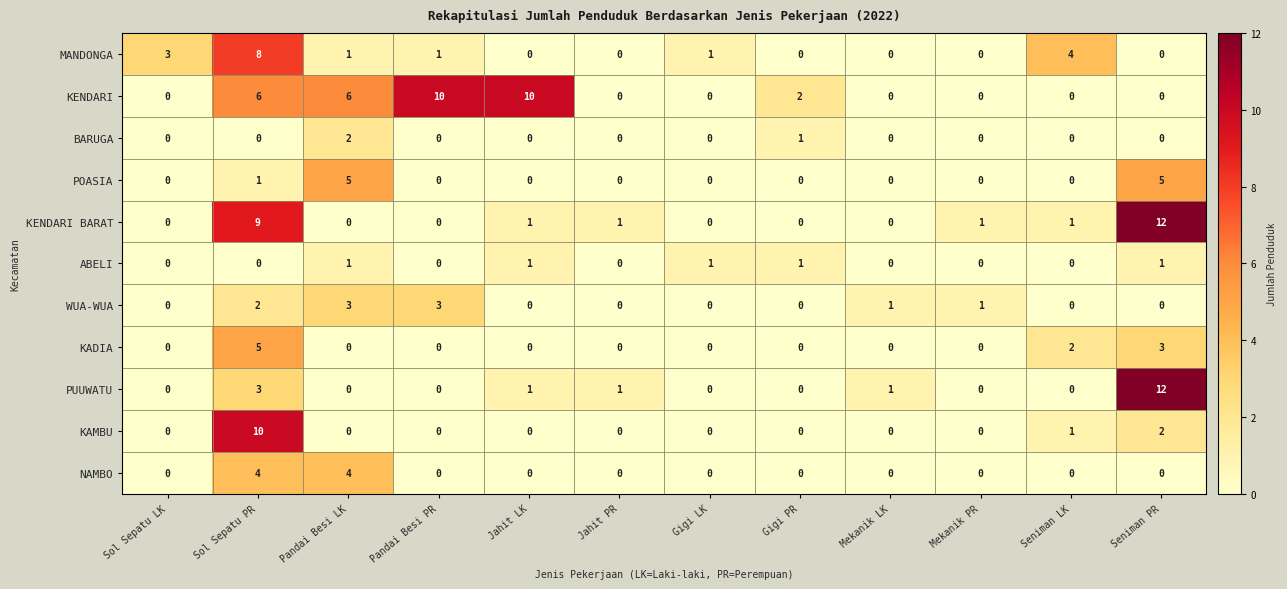

How many distinct data groups are displayed?

11